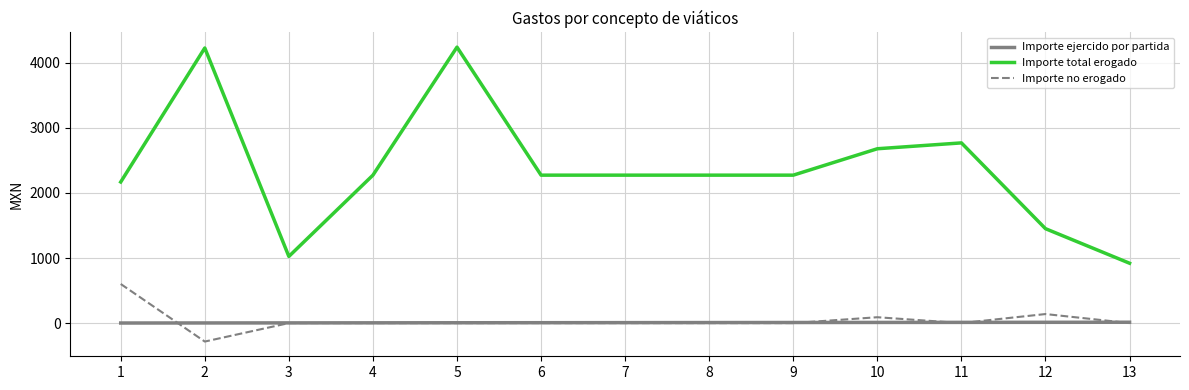

Which series has the largest total across all categories?

Importe total erogado